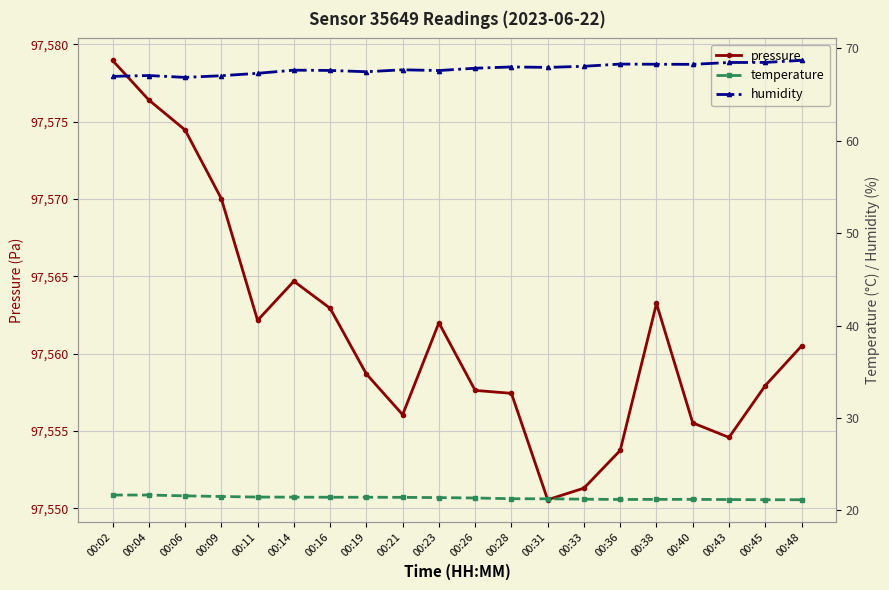

What is the difference between the humidity values at 00:19 and 00:38?

0.8